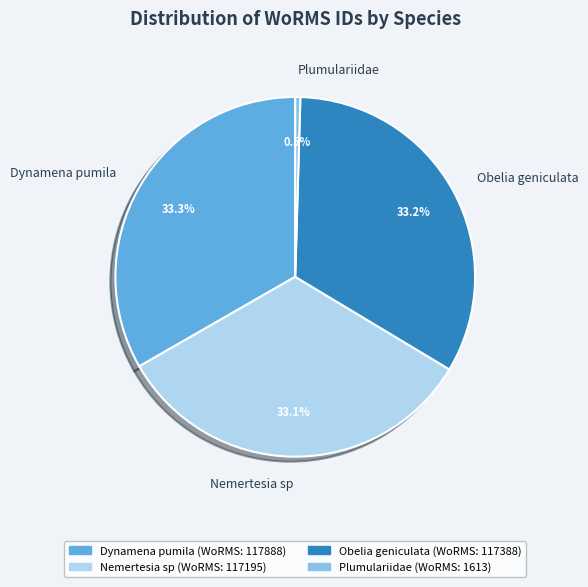

To the nearest percent, what is the combined percentage of Nemertesia sp and Obelia geniculata?

66%